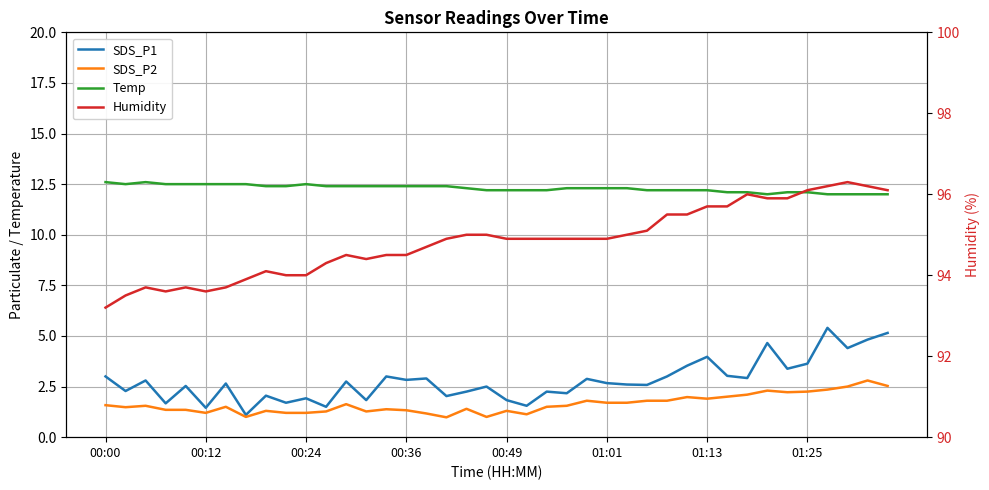

The SDS_P1 series shows 2.2 at 22. True or false?

True